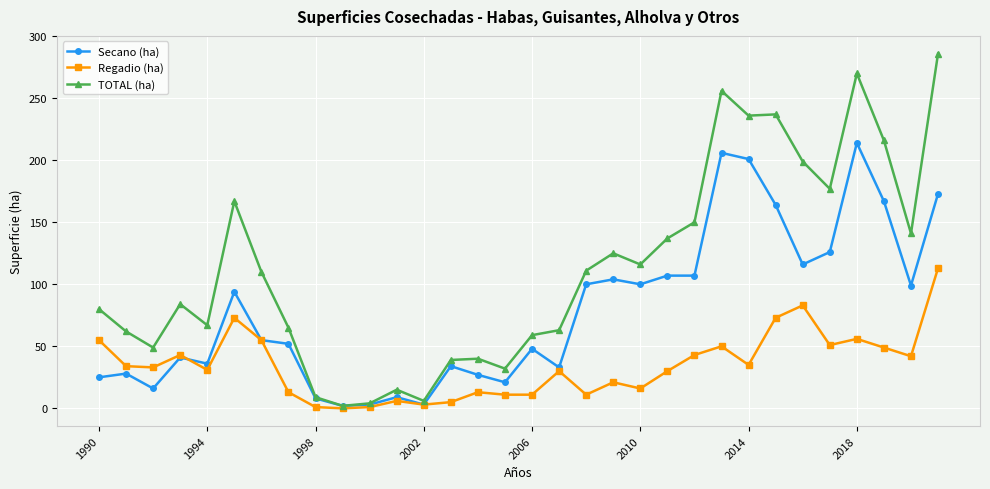

True or false: Secano (ha) has more than 0 interior local peaks.

True